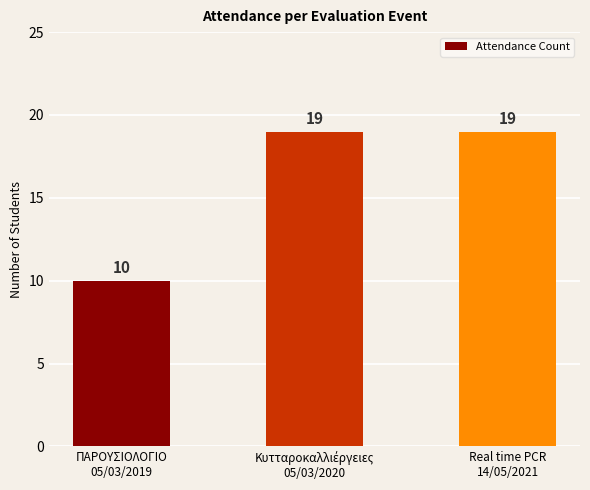

What is the label of the 1st bar from the right?

Real time PCR
14/05/2021